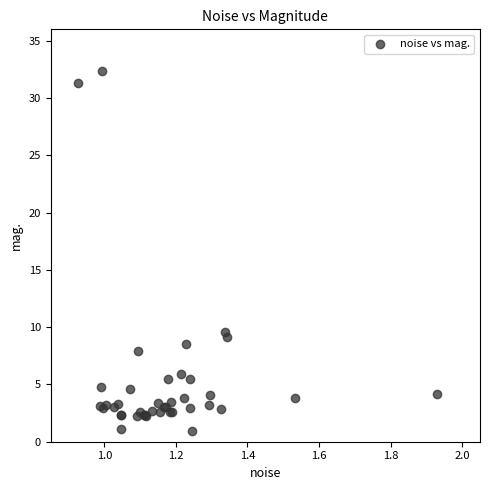

What Y value in the scatter plot is closest to 16?

9.6